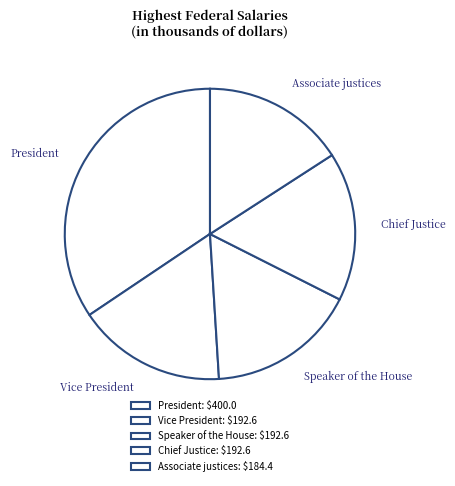

Combined, do Speaker of the House and Chief Justice account for over 50%?

No